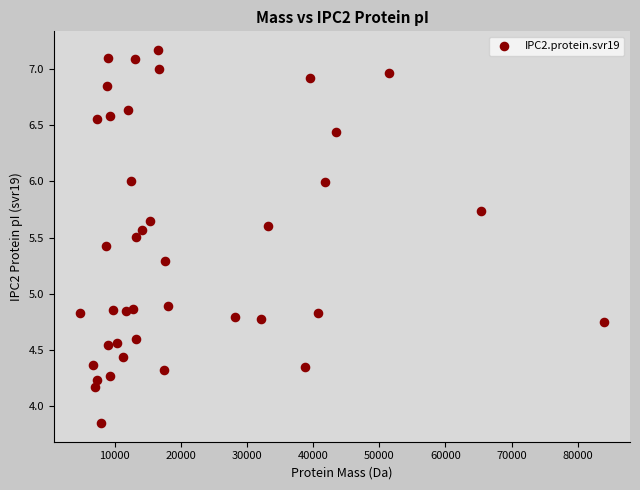

What is the range of Y values (max minus min)?

3.3